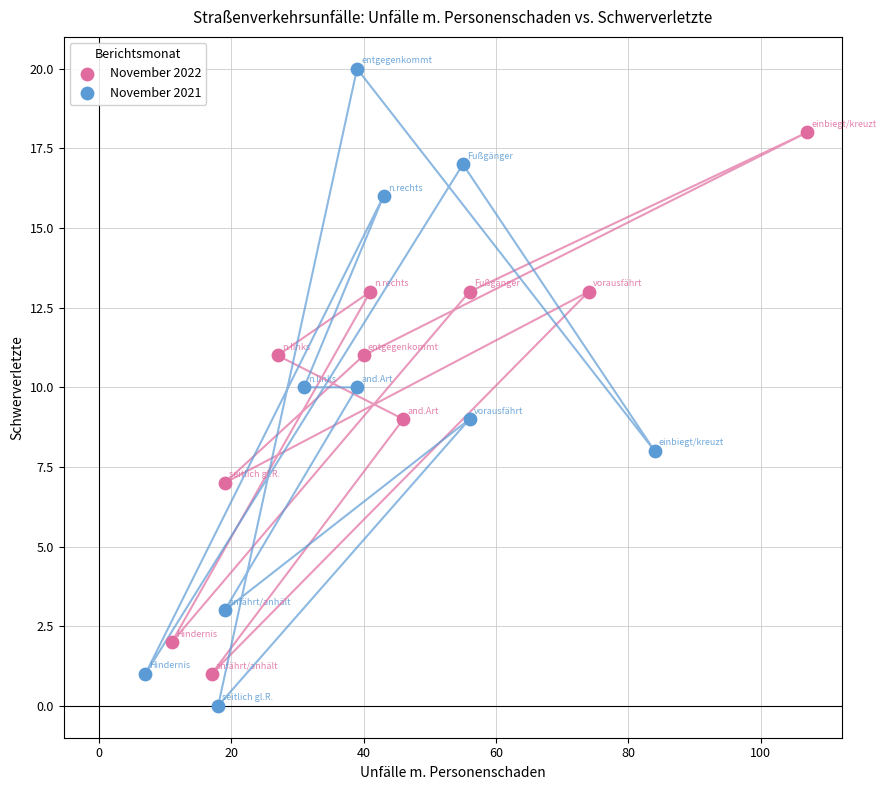

Which series reaches the minimum Y coordinate?

November 2021